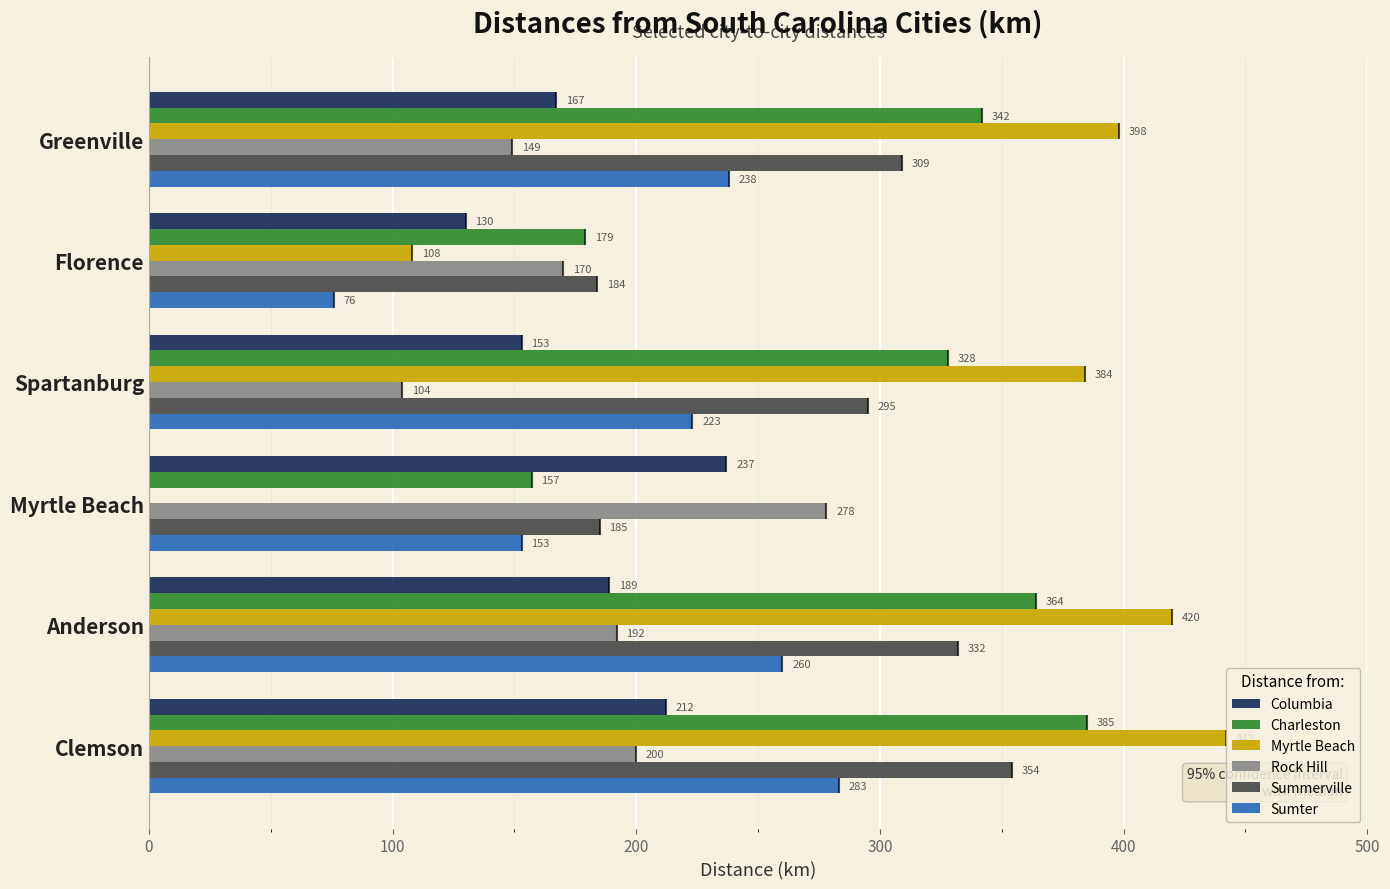

What are all the series names shown in the legend?

Columbia, Charleston, Myrtle Beach, Rock Hill, Summerville, Sumter